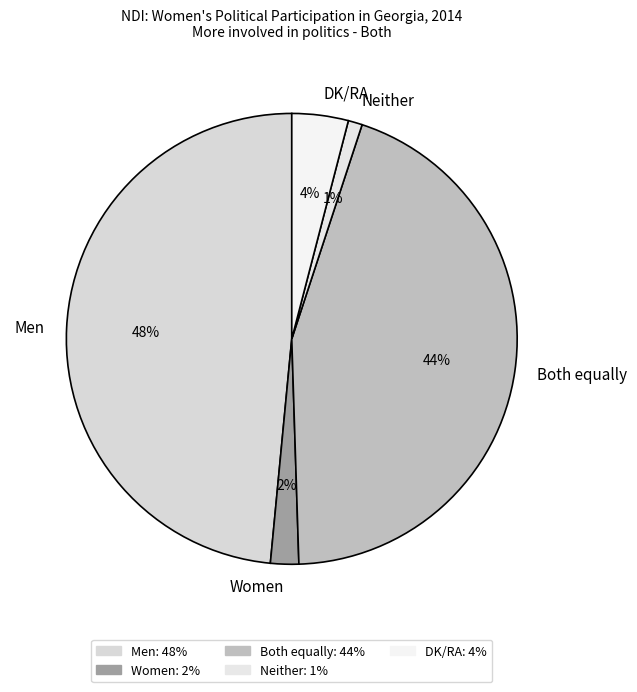

Count the number of slices in the pie.

5